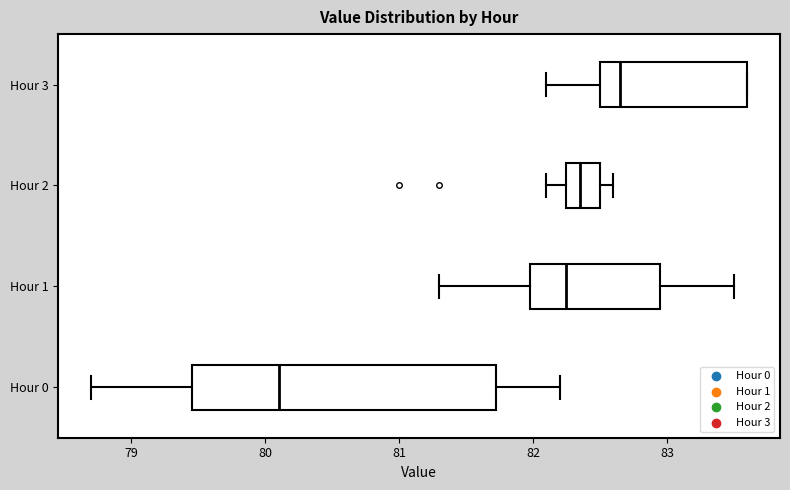

Where is the left edge of the box for Hour 3 on the x-axis? The values are not printed on the chart, so give them approximately, as read against the axis.

82.5